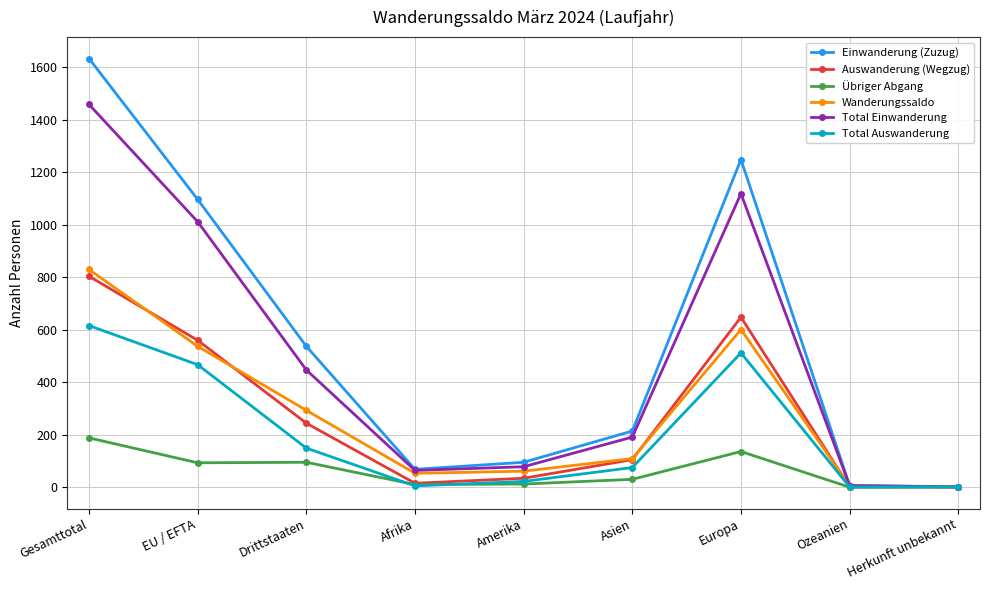

What is the difference between the highest and lowest values at Ozeanien?

6